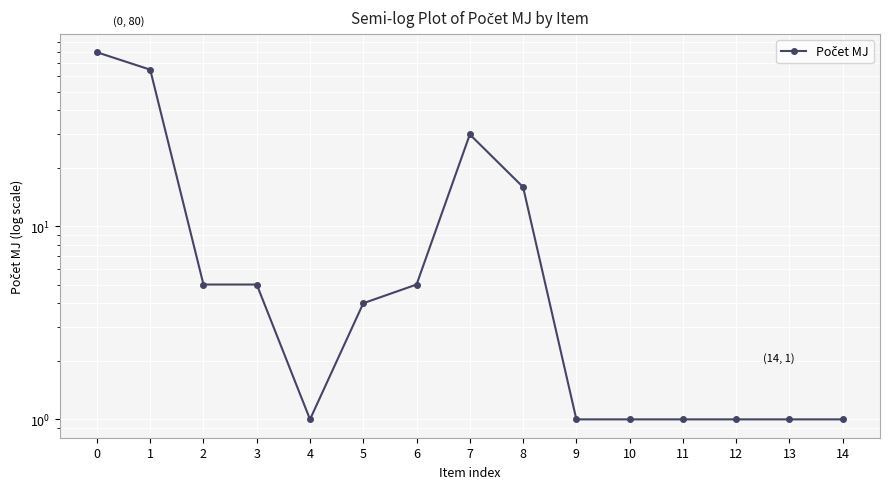

What is the ratio of the value at 5 to the value at 13?

4.0